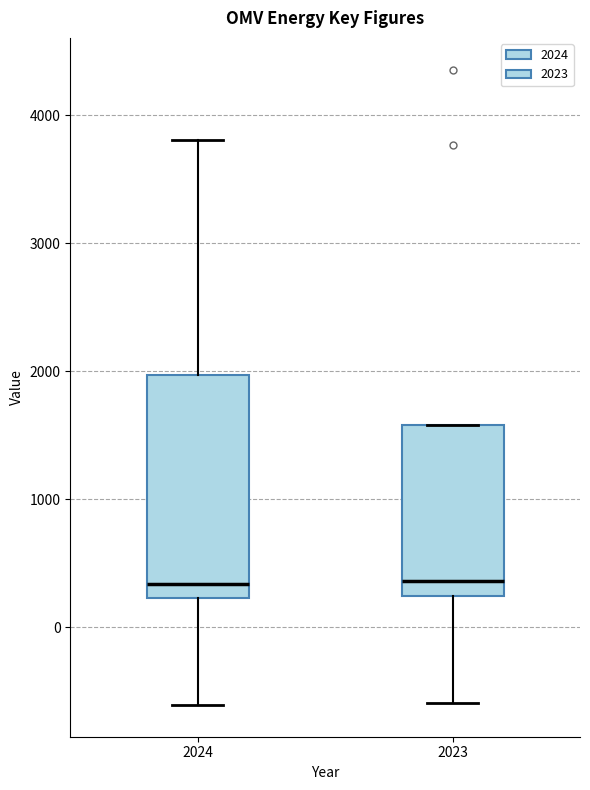

Where does the lower whisker of the box at x = 2024 end on the y-axis? The values are not printed on the chart, so give them approximately, as read against the axis.

-600